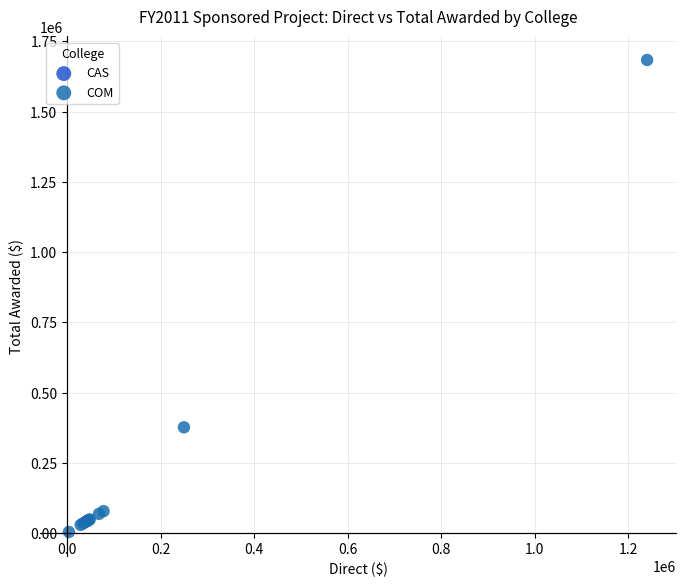

What are all the series names shown in the legend?

CAS, COM